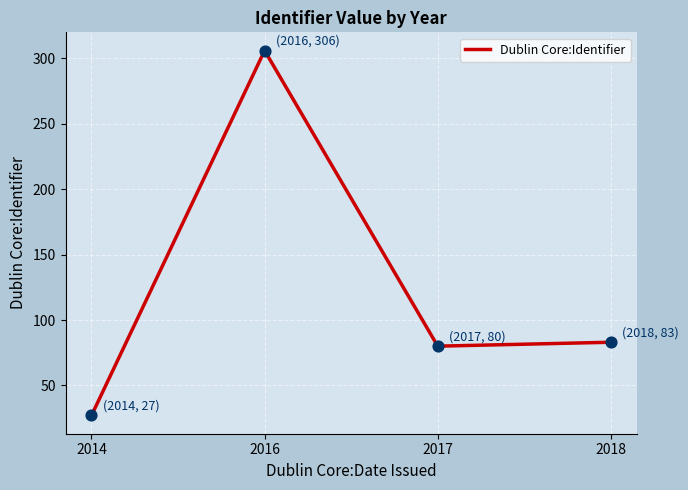

Which has a higher value, 2014 or 2017?

2017